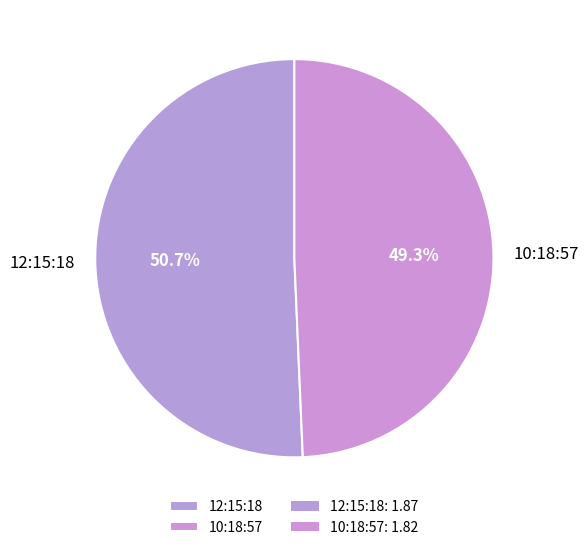

How many segments does this pie chart have?

2